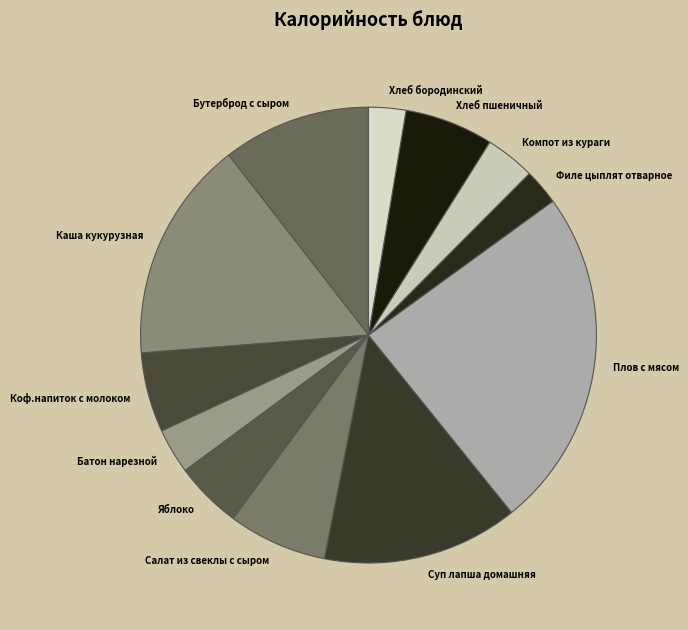

How many slices are in this pie chart?

12